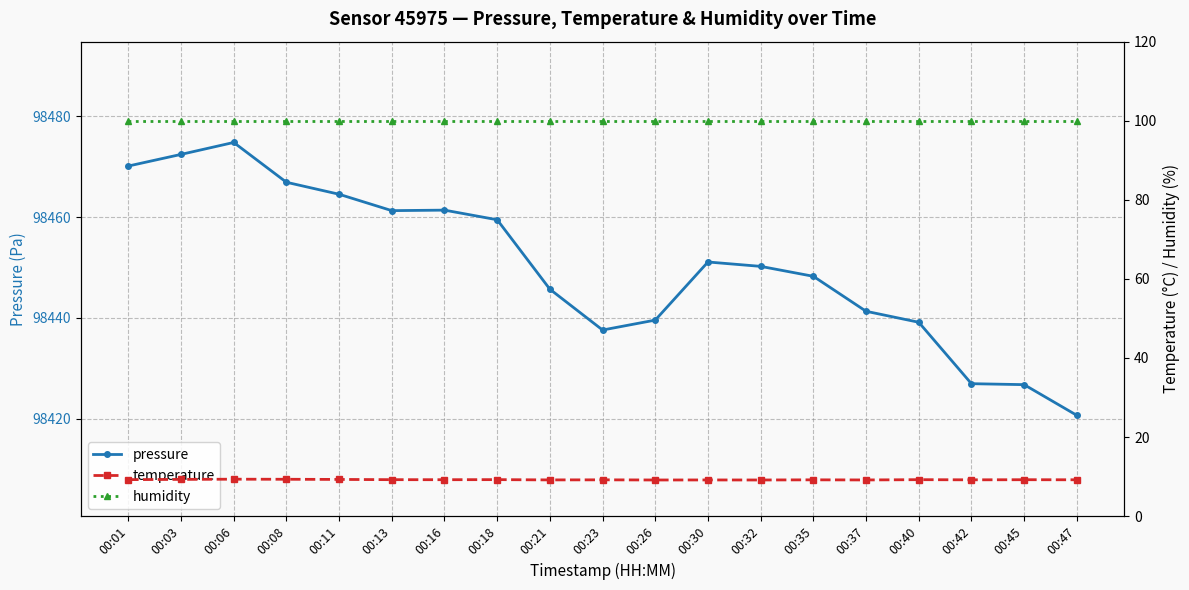

True or false: humidity and temperature cross at least once.

False